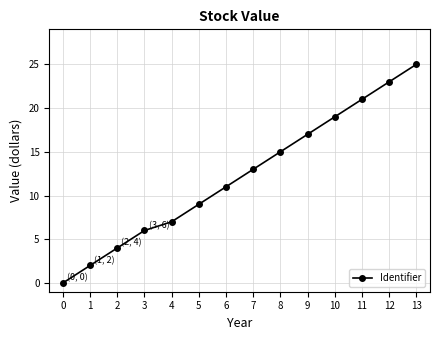

What is the value of the 3rd point from the left?

4